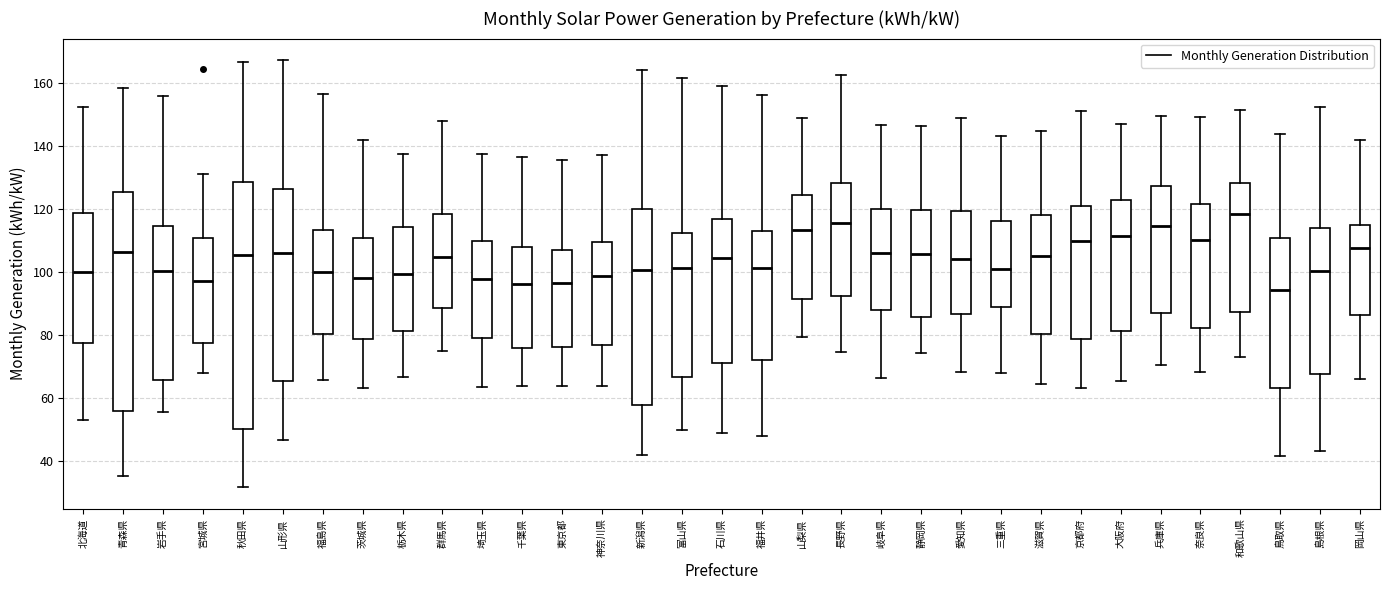

Reading left to right, transcribe this box plot: for each box, give where its median line is, the range the box spans, and where its two whiskers end, as read against the y-axis. The values are not printed on the chart, so give them approximately, as read against the axis.

北海道: median 100, box 78 to 118, whiskers 52 to 152
青森県: median 106, box 56 to 126, whiskers 36 to 158
岩手県: median 100, box 66 to 114, whiskers 56 to 156
宮城県: median 98, box 78 to 110, whiskers 68 to 130
秋田県: median 106, box 50 to 128, whiskers 32 to 166
山形県: median 106, box 66 to 126, whiskers 46 to 168
福島県: median 100, box 80 to 114, whiskers 66 to 156
茨城県: median 98, box 78 to 110, whiskers 64 to 142
栃木県: median 100, box 82 to 114, whiskers 66 to 138
群馬県: median 104, box 88 to 118, whiskers 74 to 148
埼玉県: median 98, box 78 to 110, whiskers 64 to 138
千葉県: median 96, box 76 to 108, whiskers 64 to 136
東京都: median 96, box 76 to 106, whiskers 64 to 136
神奈川県: median 98, box 76 to 110, whiskers 64 to 138
新潟県: median 100, box 58 to 120, whiskers 42 to 164
富山県: median 102, box 66 to 112, whiskers 50 to 162
石川県: median 104, box 70 to 116, whiskers 48 to 160
福井県: median 102, box 72 to 112, whiskers 48 to 156
山梨県: median 114, box 92 to 124, whiskers 80 to 150
長野県: median 116, box 92 to 128, whiskers 74 to 162
岐阜県: median 106, box 88 to 120, whiskers 66 to 146
静岡県: median 106, box 86 to 120, whiskers 74 to 146
愛知県: median 104, box 86 to 120, whiskers 68 to 148
三重県: median 100, box 88 to 116, whiskers 68 to 144
滋賀県: median 106, box 80 to 118, whiskers 64 to 144
京都府: median 110, box 78 to 120, whiskers 64 to 152
大阪府: median 112, box 82 to 122, whiskers 66 to 146
兵庫県: median 114, box 88 to 128, whiskers 70 to 150
奈良県: median 110, box 82 to 122, whiskers 68 to 150
和歌山県: median 118, box 88 to 128, whiskers 72 to 152
鳥取県: median 94, box 64 to 110, whiskers 42 to 144
島根県: median 100, box 68 to 114, whiskers 44 to 152
岡山県: median 108, box 86 to 114, whiskers 66 to 142